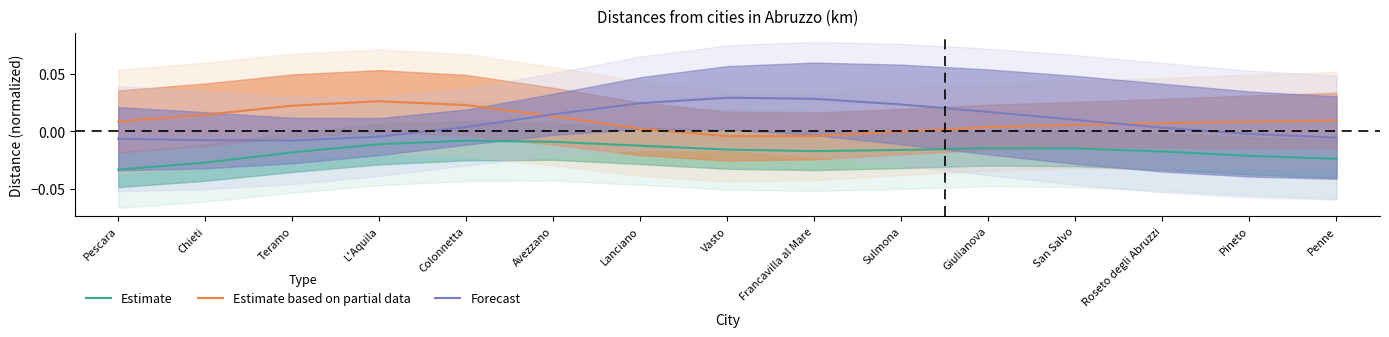

After their last crossing, which series has the higher values: Forecast or Estimate based on partial data?

Estimate based on partial data